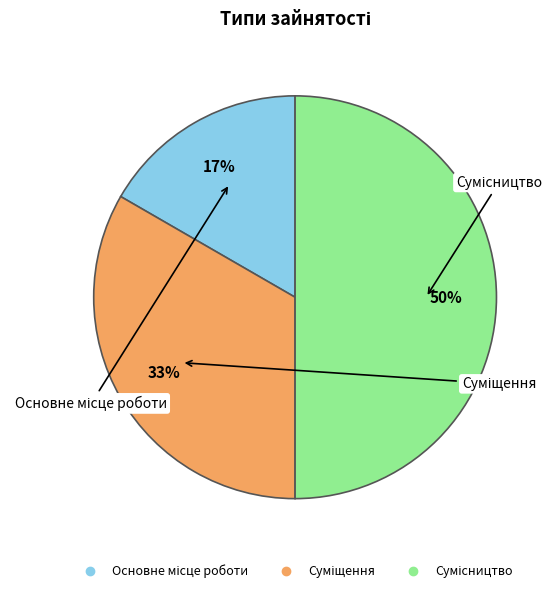

To the nearest percent, what is the average slice percentage?

33%